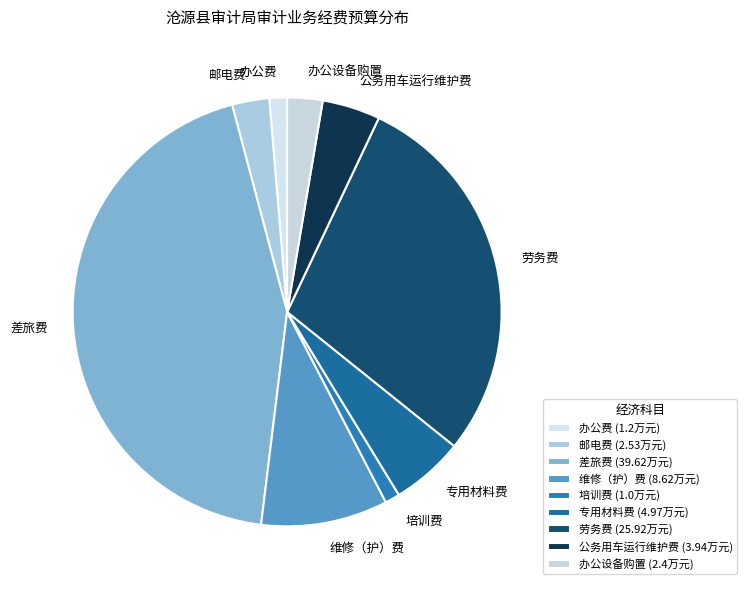

The 公务用车运行维护费 slice represents 15% of the pie. True or false?

False